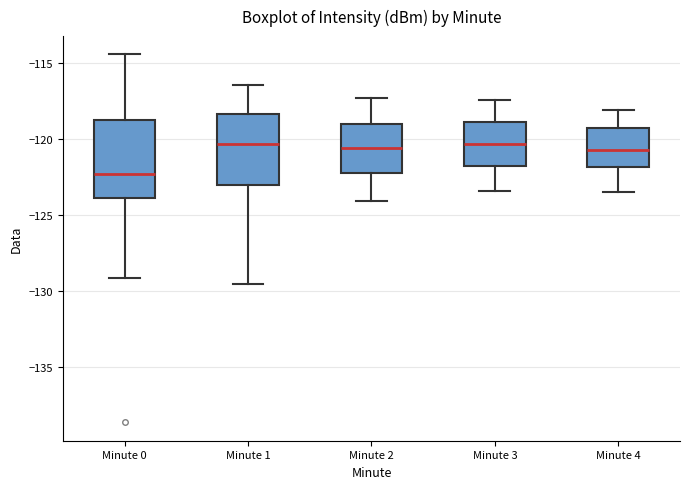

Which box's median line is the lowest?

Minute 0